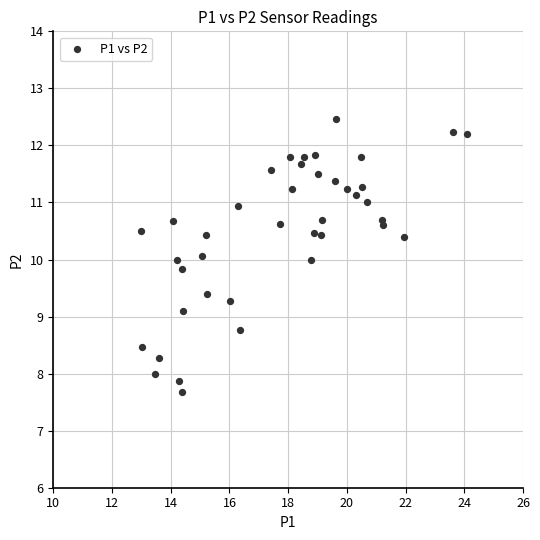

What is the range of Y values (max minus min)?

4.8